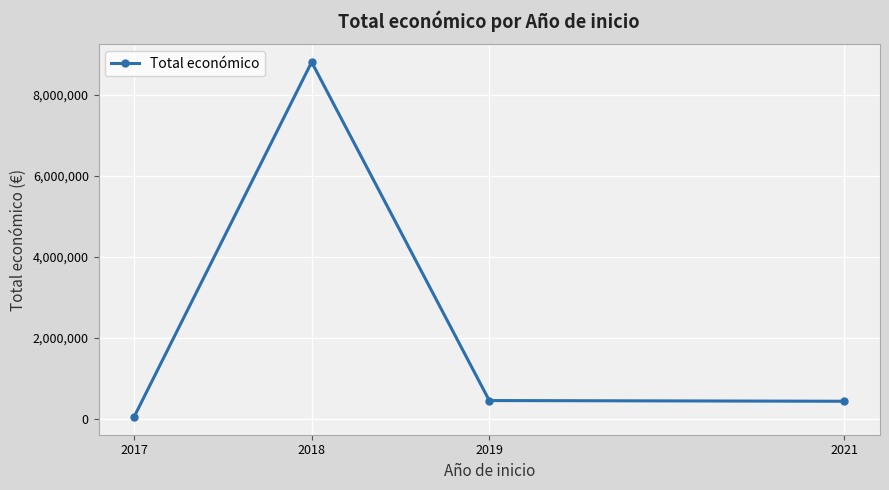

What is the value of the 1st point from the left?

42072